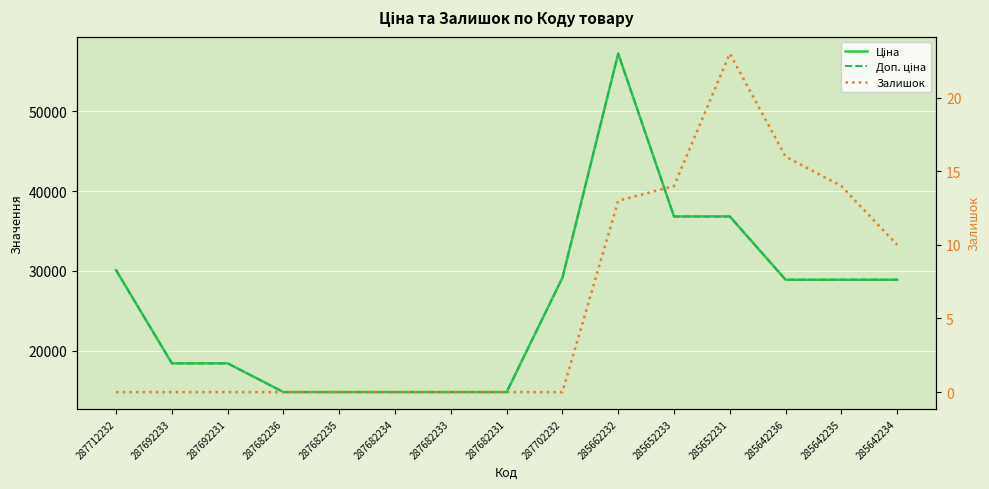

In Доп. ціна, how many points are higher than both neighbors (excluding endpoints)?

1